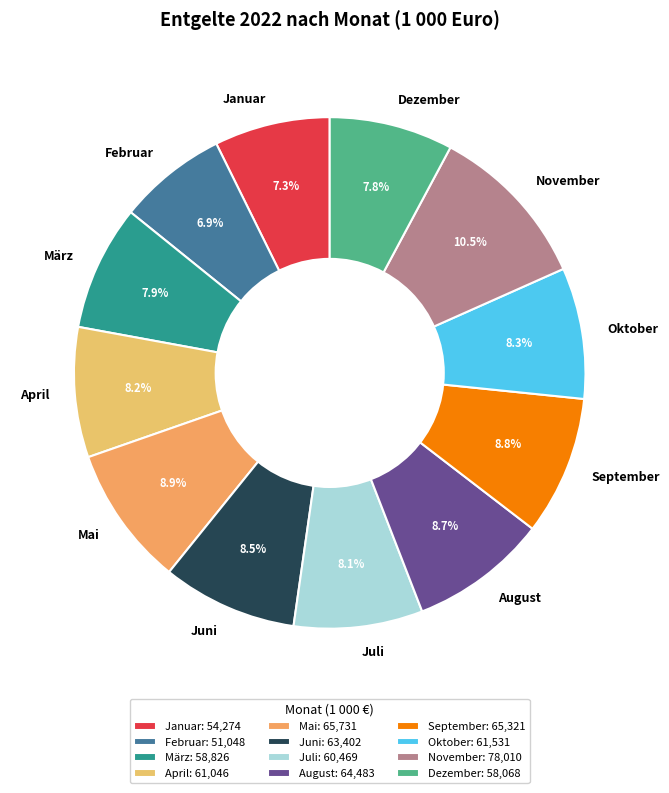

How many segments does this pie chart have?

12